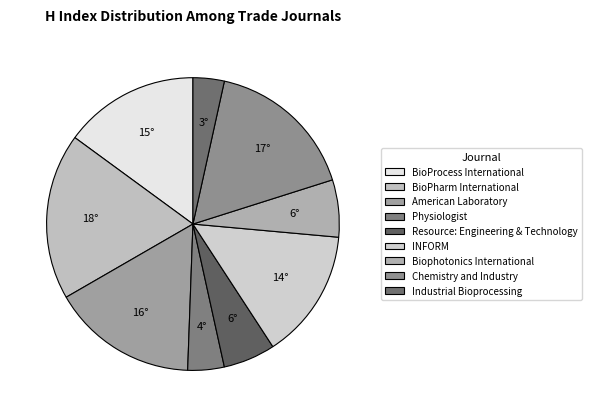

Approximately how many times larger is the value at Biophotonics International compared to American Laboratory?

0.4